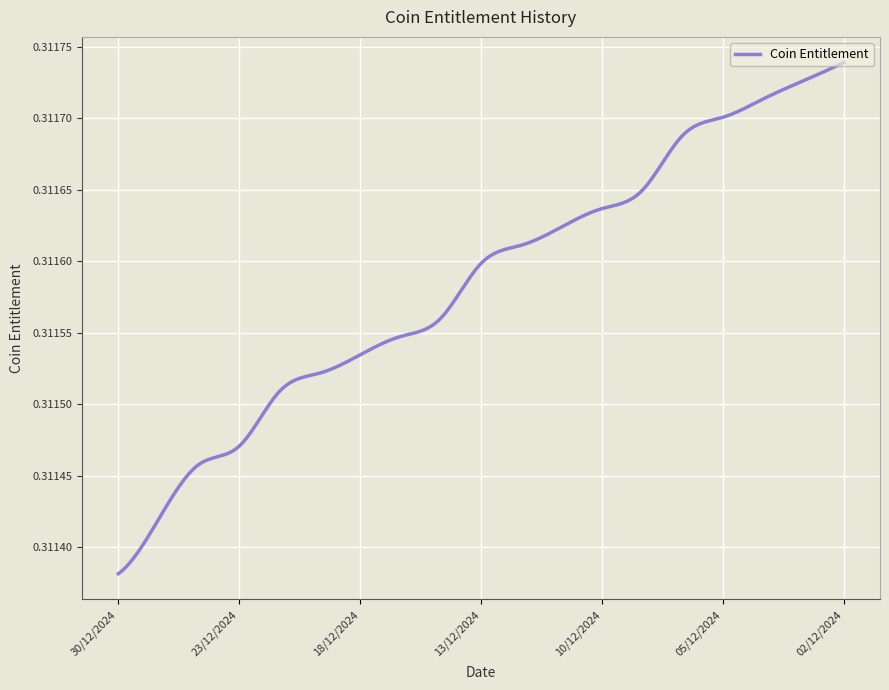

How many values are between 0 and 1?

300